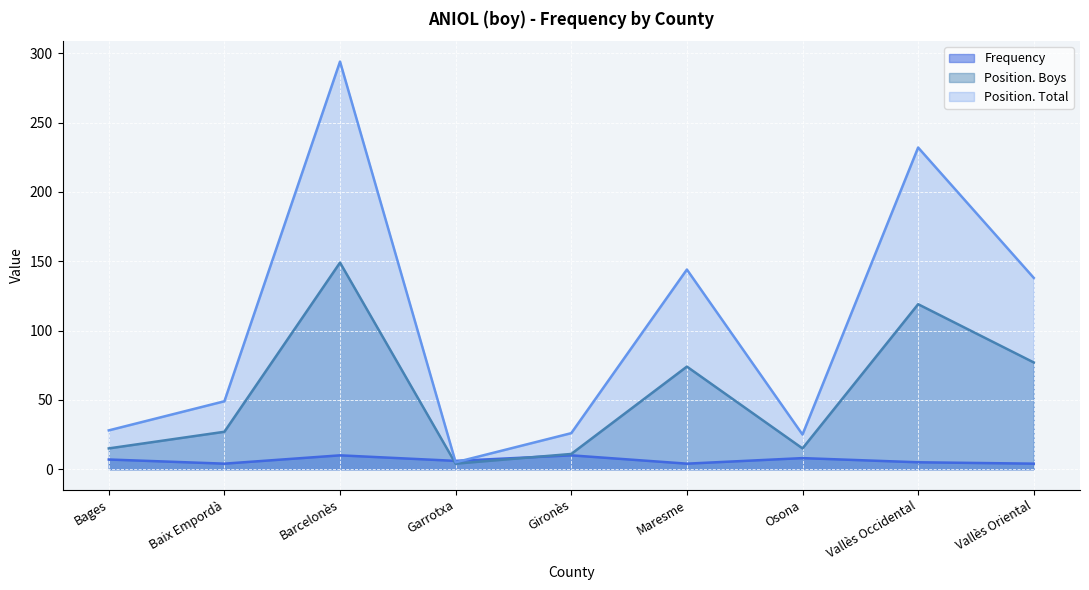

Which series has the widest spread of values?

Position. Total